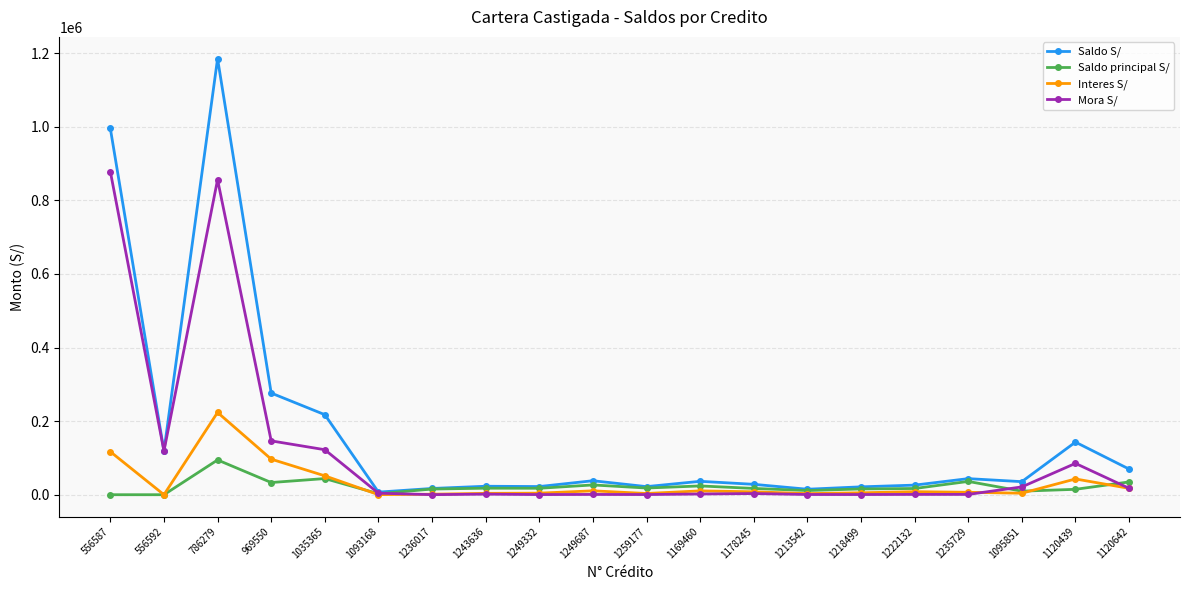

Where is Mora S/ nearest to the value 439250?

969550